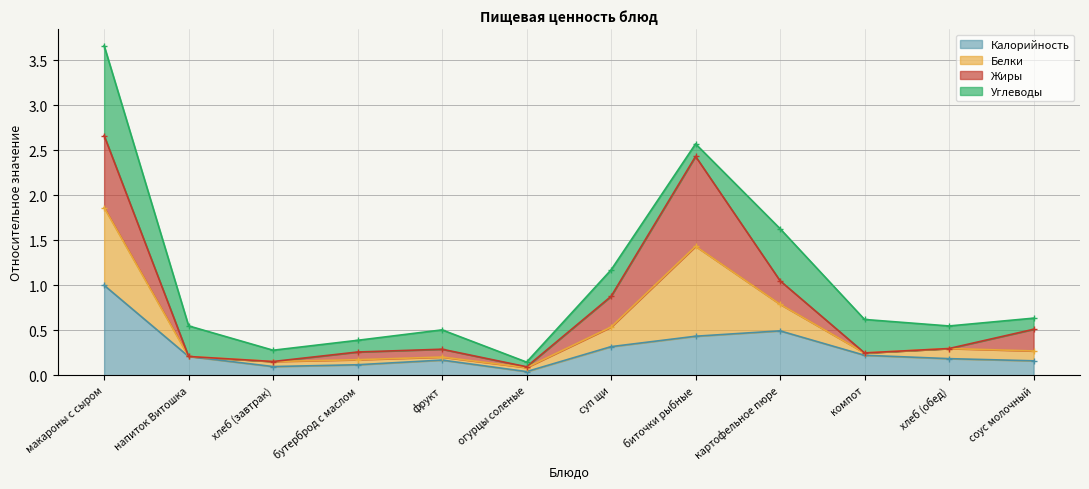

What is the label of the 7th point from the right?

огурцы соленые